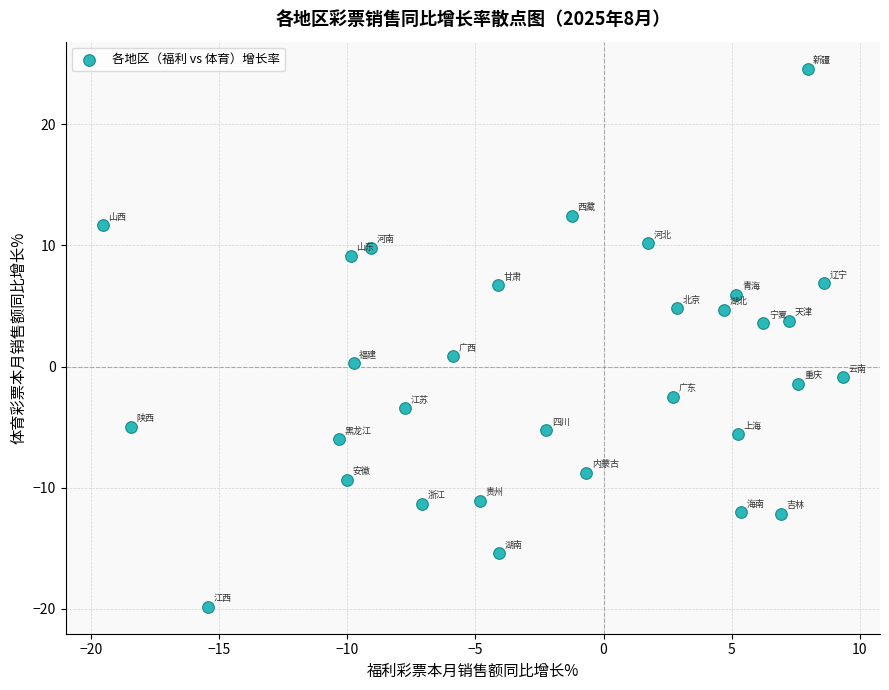

What is the range of X values (max minus min)?

28.9